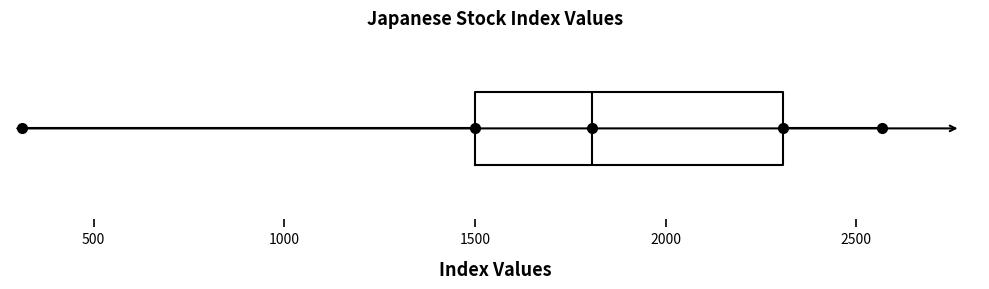

Where is the left edge of the box on the x-axis? The values are not printed on the chart, so give them approximately, as read against the axis.

1500